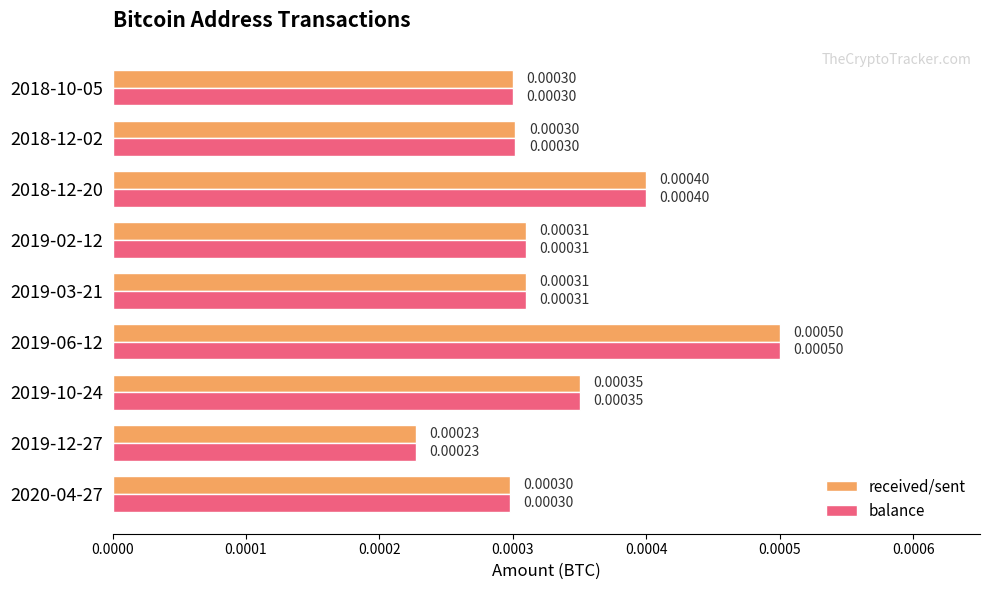

At how many categories does at least one series exceed 0?

9